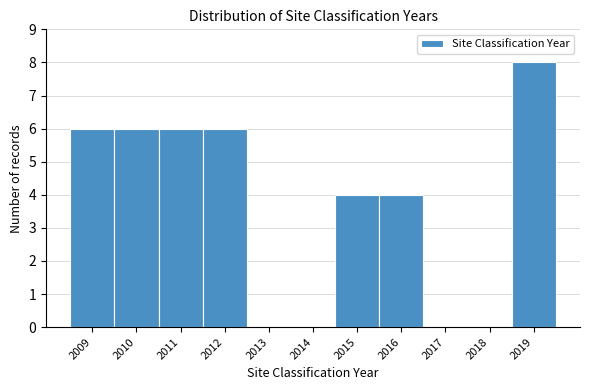

Reading left to right, extract all data points from this chart.

2009=6	2010=6	2011=6	2012=6	2013=0	2014=0	2015=4	2016=4	2017=0	2018=0	2019=8